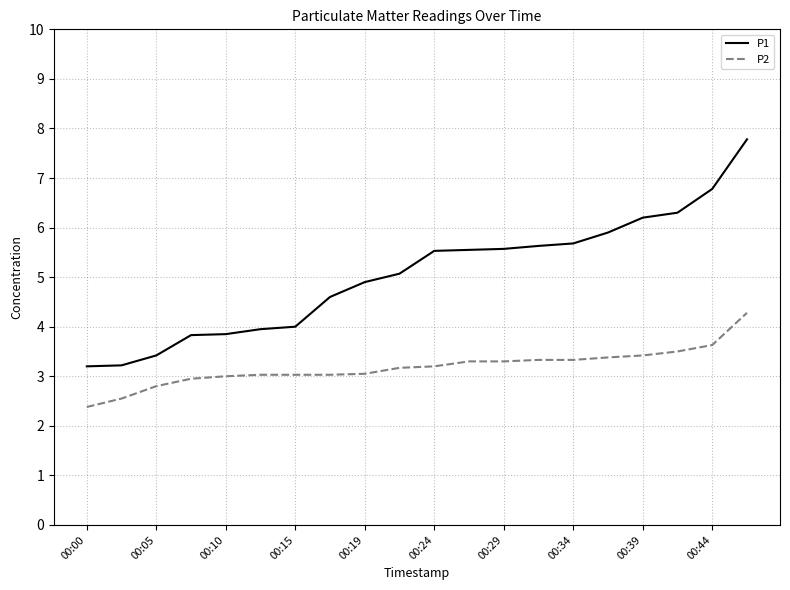

List the series in order of their overall mean, highest first.

P1, P2